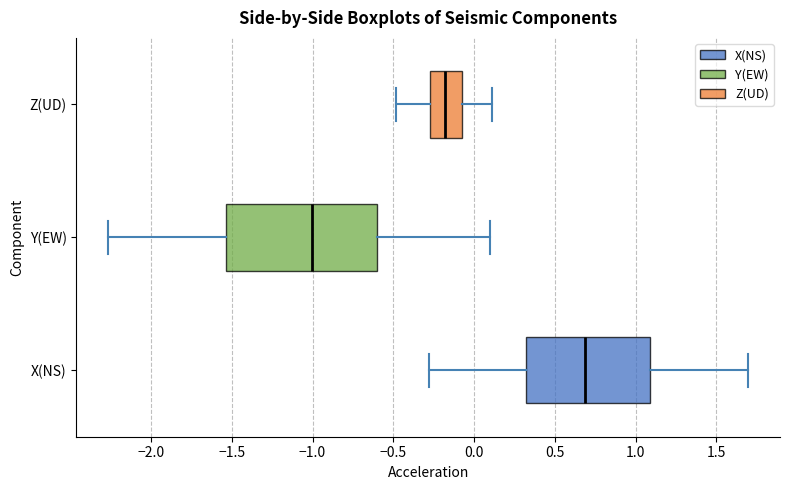

Which box is the widest, from its left edge to its right edge?

Y(EW)